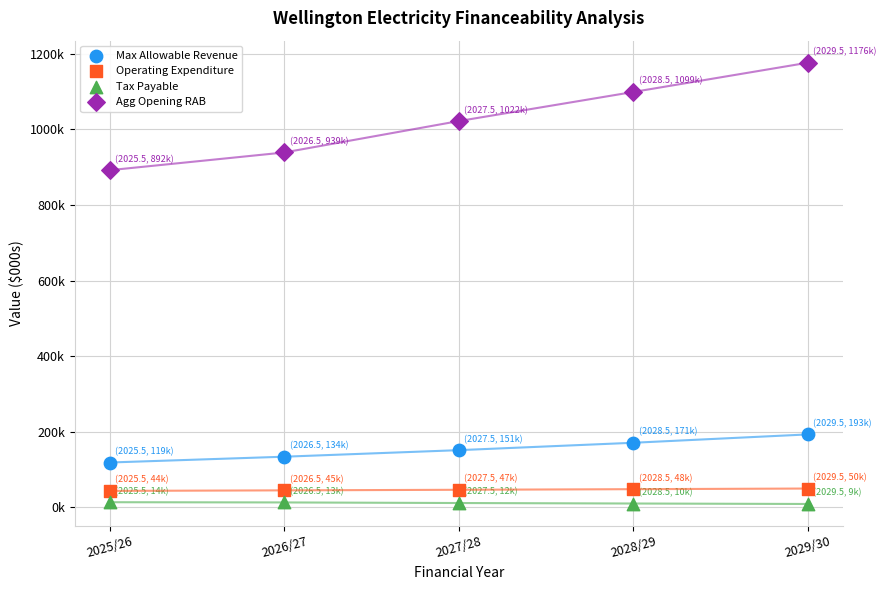

What are all the series names shown in the legend?

Max Allowable Revenue, Operating Expenditure, Tax Payable, Agg Opening RAB